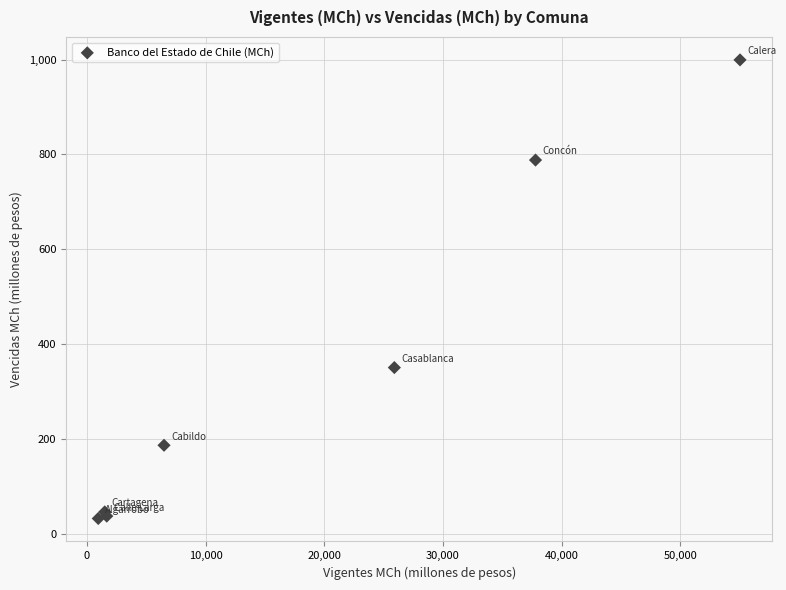

What Y value in the scatter plot is closest to 515?

350.5